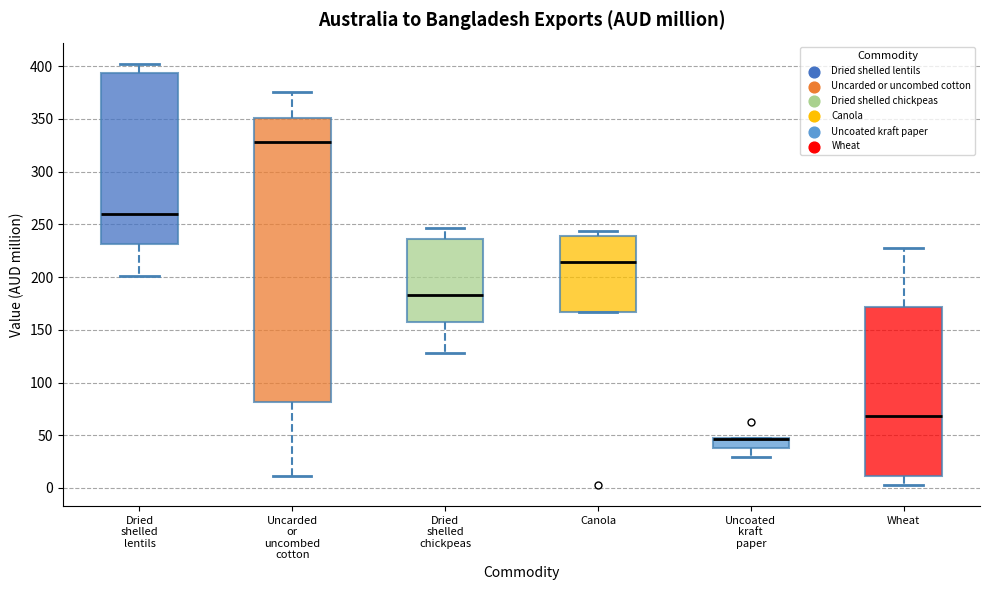

Which box is the tallest, from its lower edge to its upper edge?

Uncarded or uncombed cotton